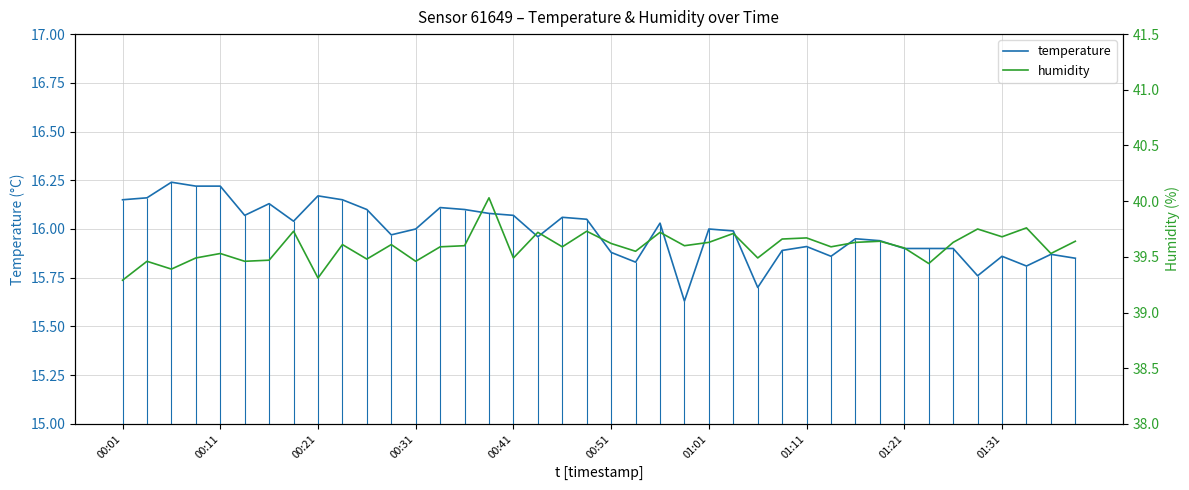

Is the value of temperature at 23 greater than the value of humidity at 22?

No